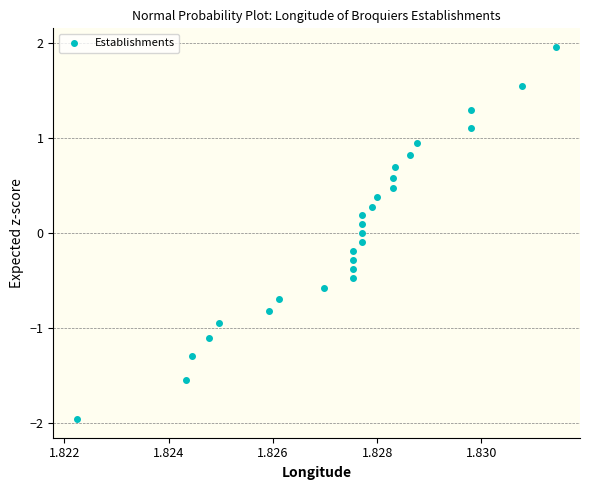

Count the number of points in this scatter plot.

27